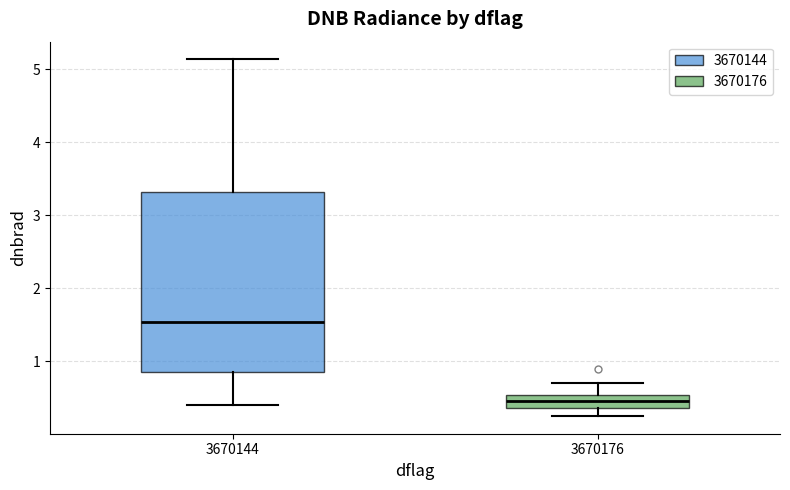

Comparing the boxes themselves (not the whiskers), which one is the tallest?

3670144